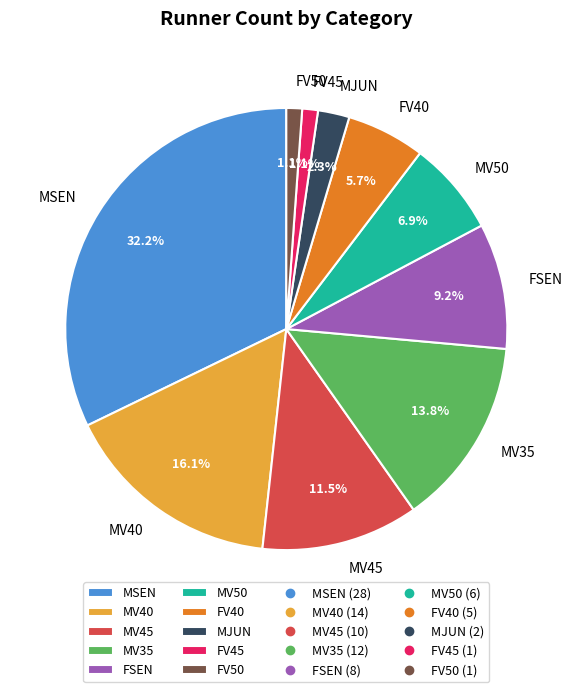

Is MV45 the majority of the pie?

No